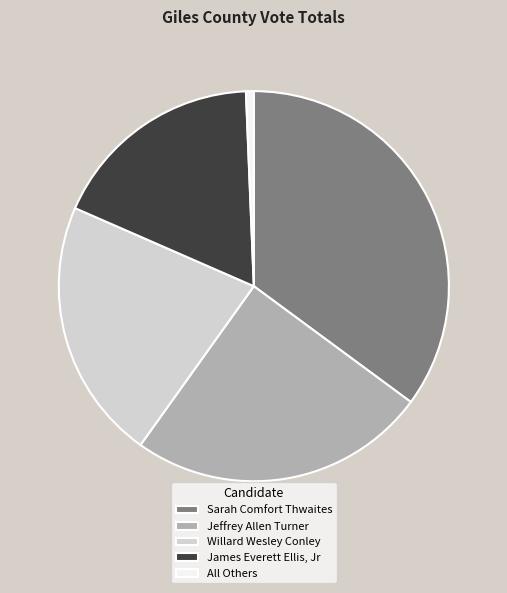

Does James Everett Ellis, Jr represent more than half of the total?

No